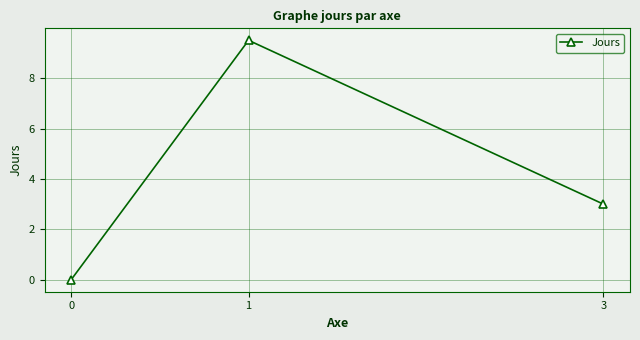

What is the difference between the values at 3 and 0?

3.0